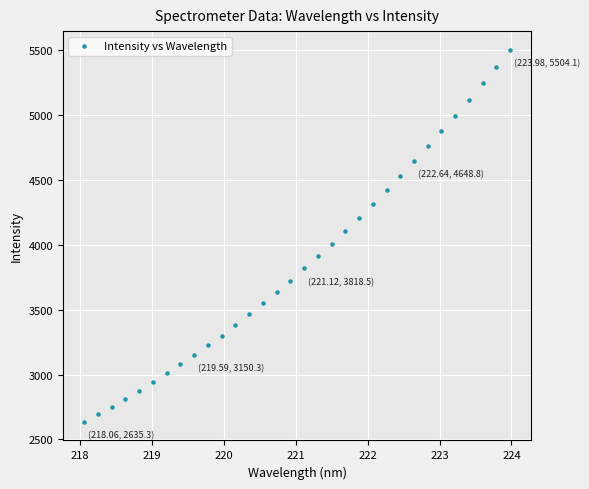

What is the range of Y values (max minus min)?

2868.8